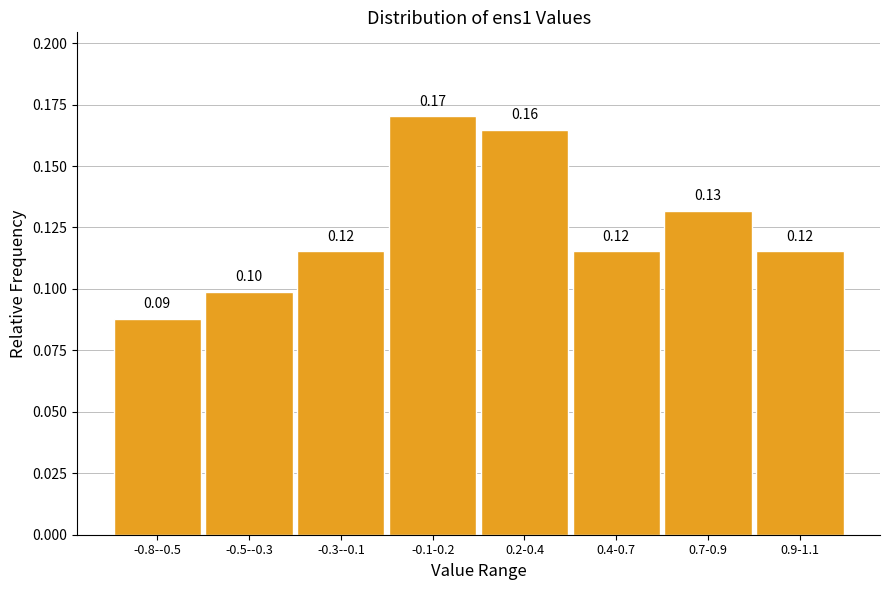

What is the sum of all values?

1.0